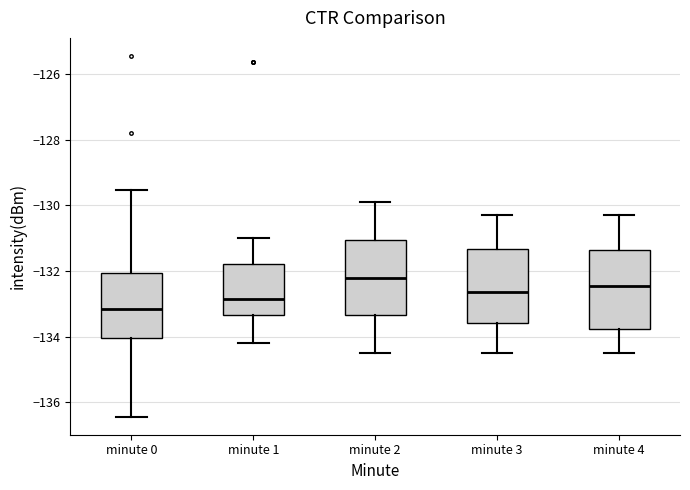

Reading left to right, read every box against the y-axis: the position of its median line, the range the box covers, and the ends of its whiskers. The values are not printed on the chart, so give them approximately, as read against the axis.

minute 0: median -133.2, box -134.0 to -132.0, whiskers -136.4 to -129.6
minute 1: median -132.8, box -133.4 to -131.8, whiskers -134.2 to -131.0
minute 2: median -132.2, box -133.4 to -131.0, whiskers -134.4 to -129.8
minute 3: median -132.6, box -133.6 to -131.4, whiskers -134.4 to -130.2
minute 4: median -132.4, box -133.8 to -131.4, whiskers -134.4 to -130.2